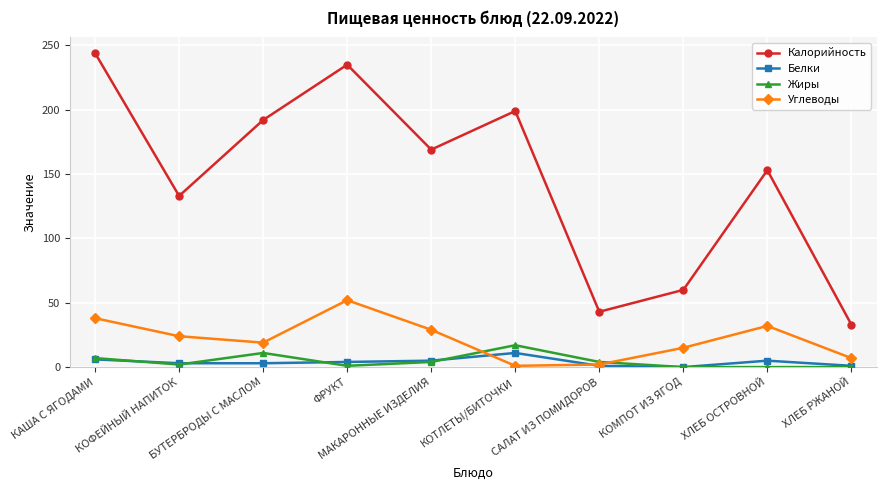

How many categories are shown in the chart?

10